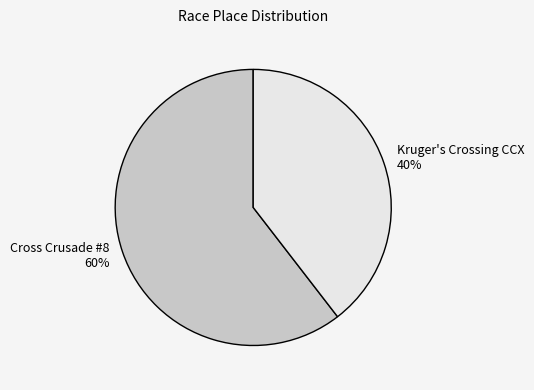

What is the smallest slice in the pie chart?

Kruger's Crossing CCX